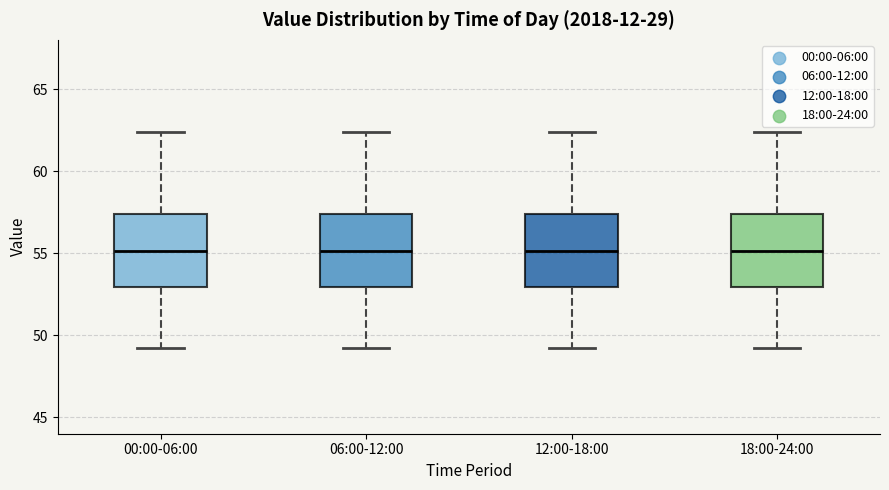

Where is the upper edge of the box for 12:00-18:00 on the y-axis? The values are not printed on the chart, so give them approximately, as read against the axis.

57.5